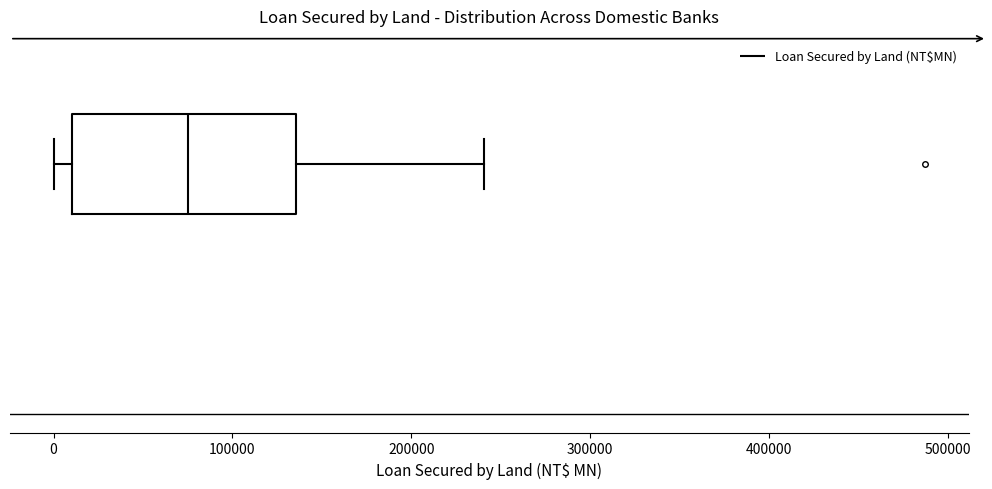

Transcribe this box plot: give where the median line is, the range the box spans, and where the two whiskers end, as read against the x-axis. The values are not printed on the chart, so give them approximately, as read against the axis.

median 80000, box 10000 to 140000, whiskers 0 to 240000